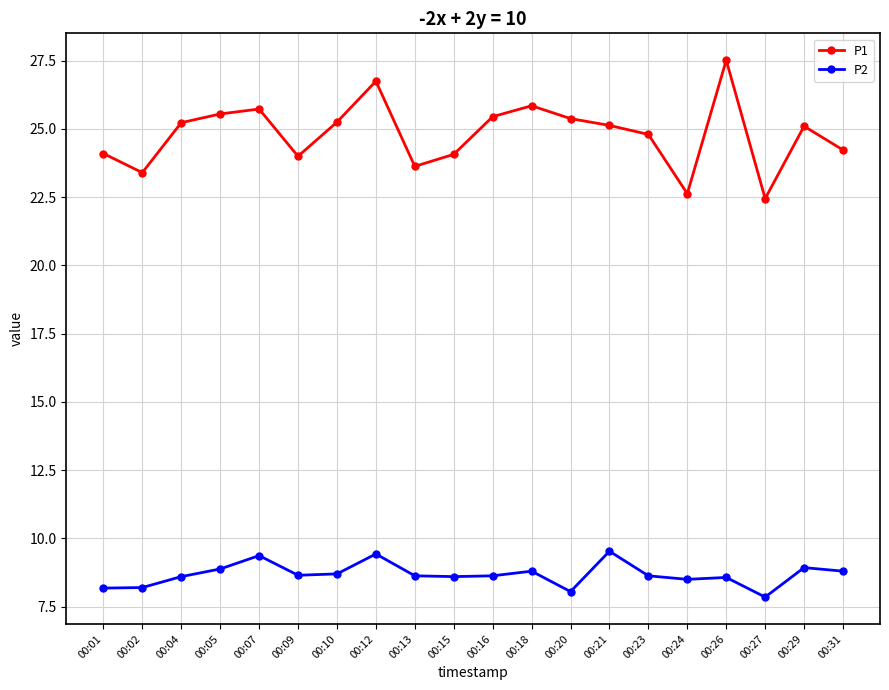

True or false: P2 and P1 intersect in this chart.

False